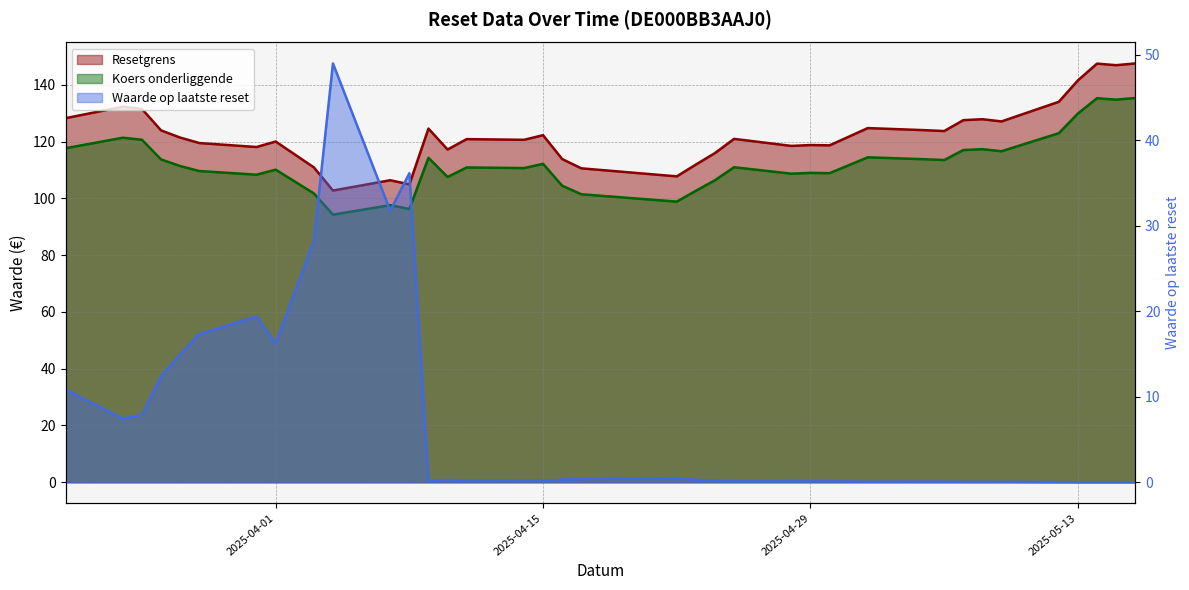

At which category is the sum across all series the highest?

2025-05-16